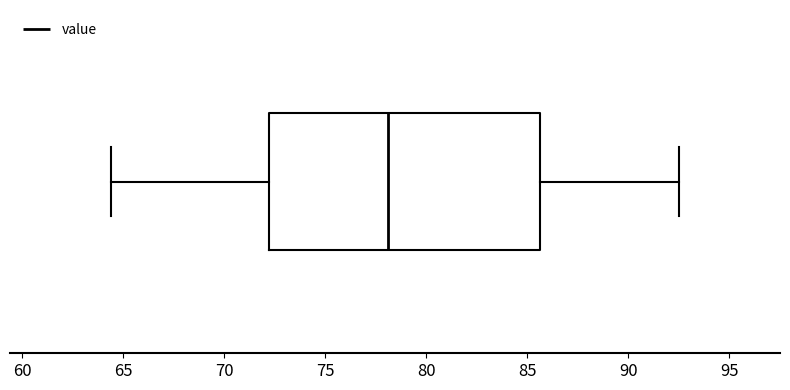

Where is the right edge of the box on the x-axis? The values are not printed on the chart, so give them approximately, as read against the axis.

85.5